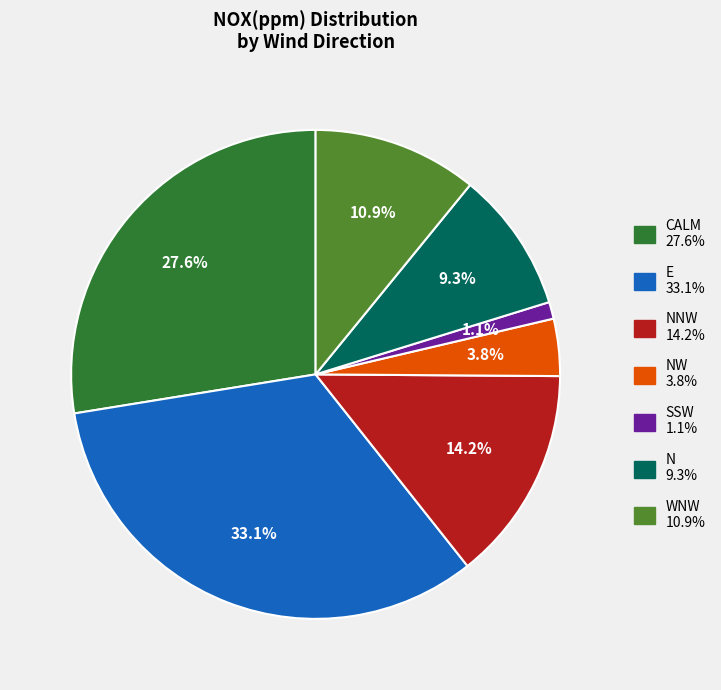

Does any single category account for the majority?

No